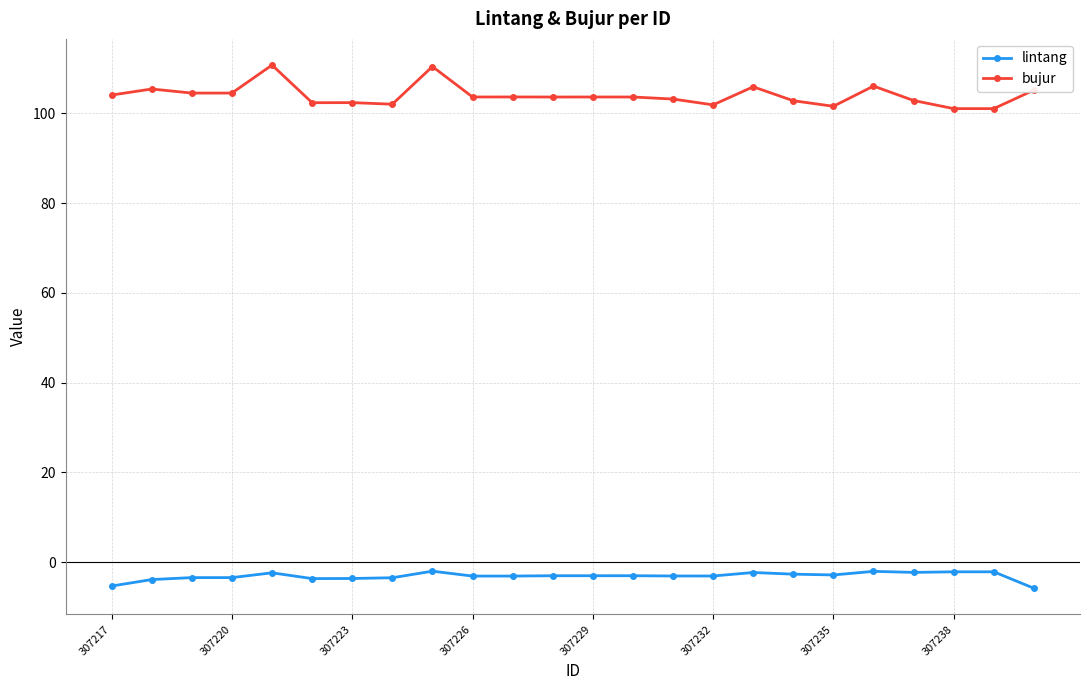

What is the maximum value shown in the chart?

110.7